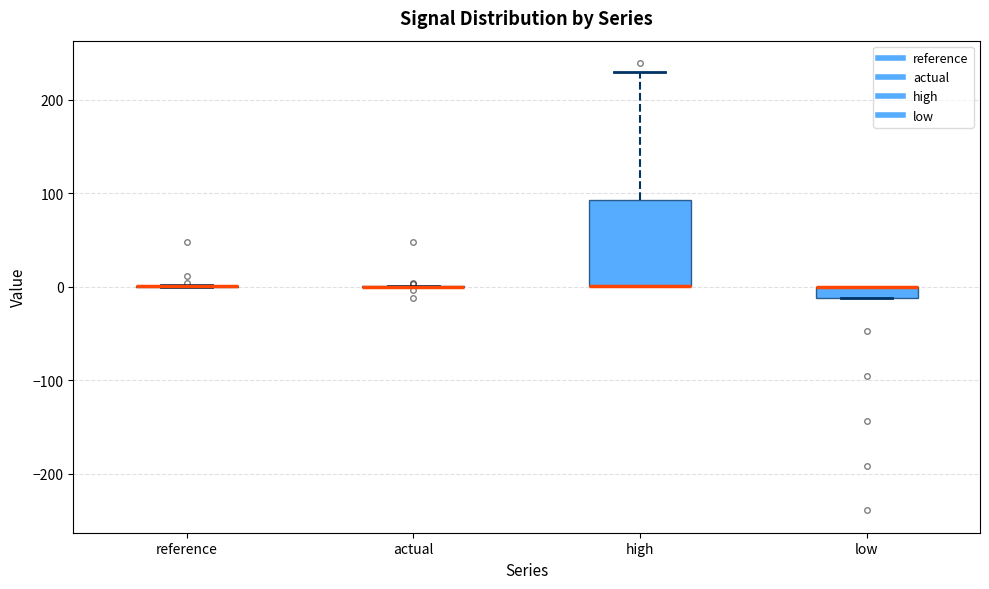

Comparing the boxes themselves (not the whiskers), which one is the tallest?

high